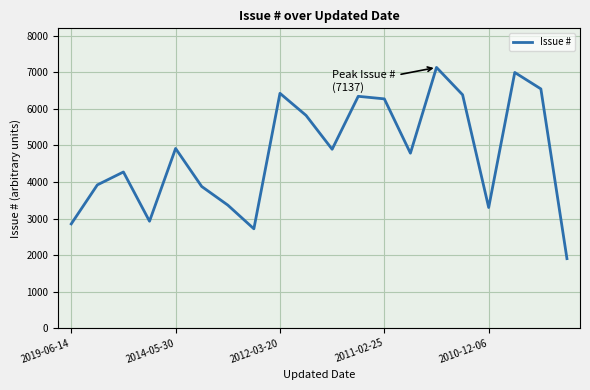

What is the difference between the maximum and minimum values?

5236